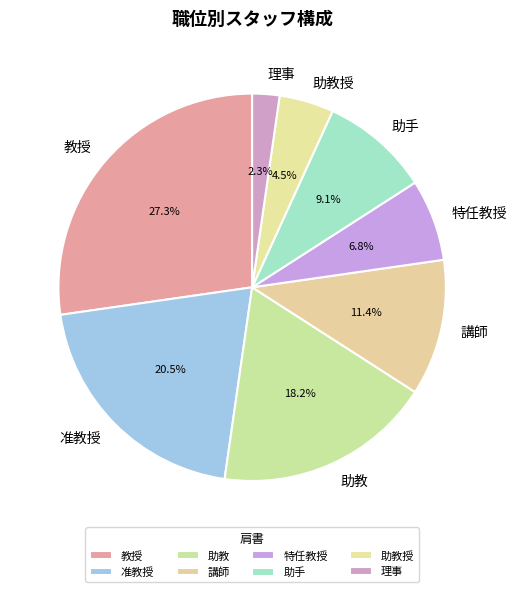

To the nearest percent, what percentage of the pie is 特任教授?

7%